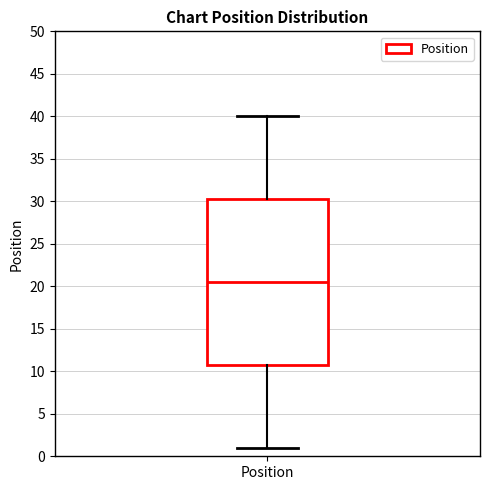

Transcribe this box plot: give where the median line is, the range the box spans, and where the two whiskers end, as read against the y-axis. The values are not printed on the chart, so give them approximately, as read against the axis.

median 20.5, box 11.0 to 30.5, whiskers 1.0 to 40.0